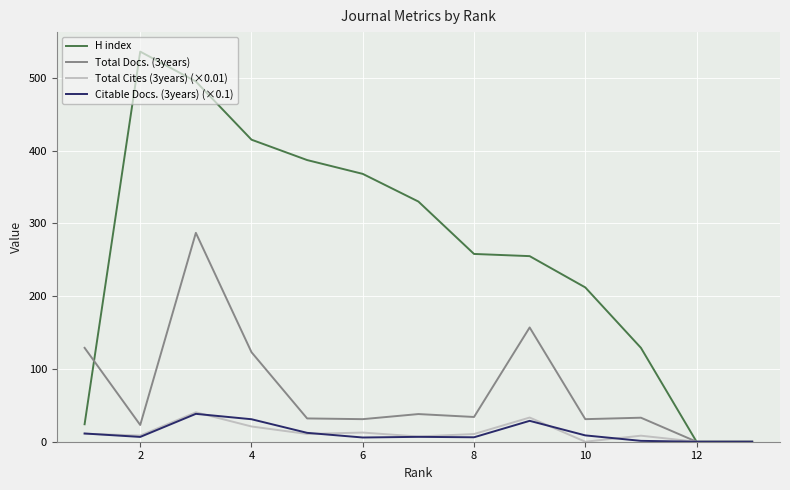

At how many categories does at least one series exceed 266?

6